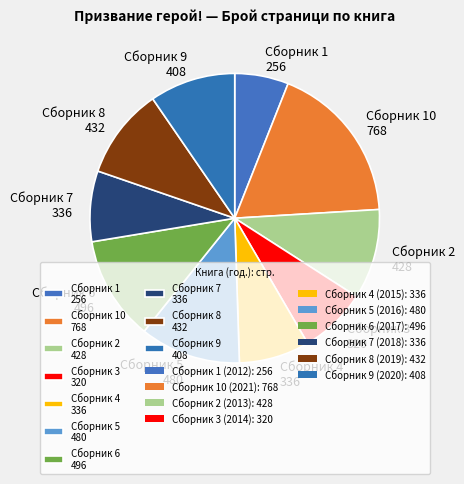

Is there a majority slice in this chart?

No